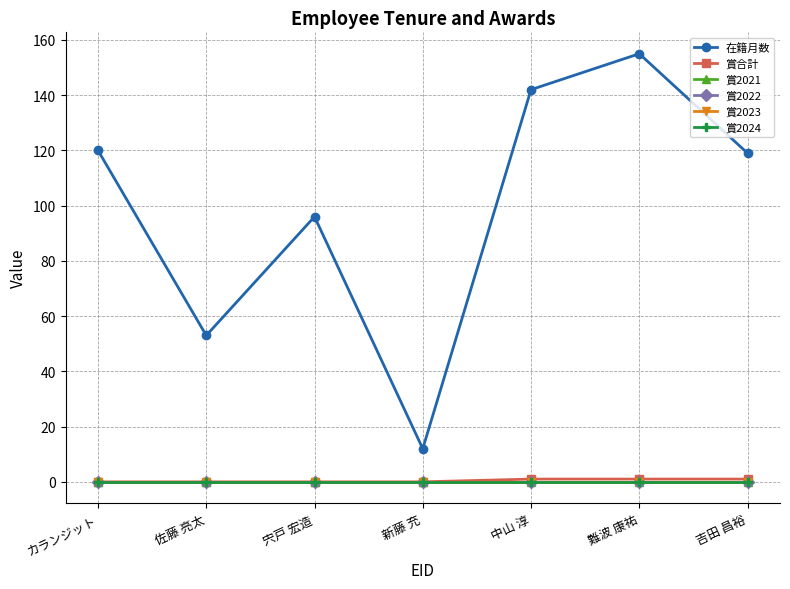

Is this an area chart (filled region under the line)?

No